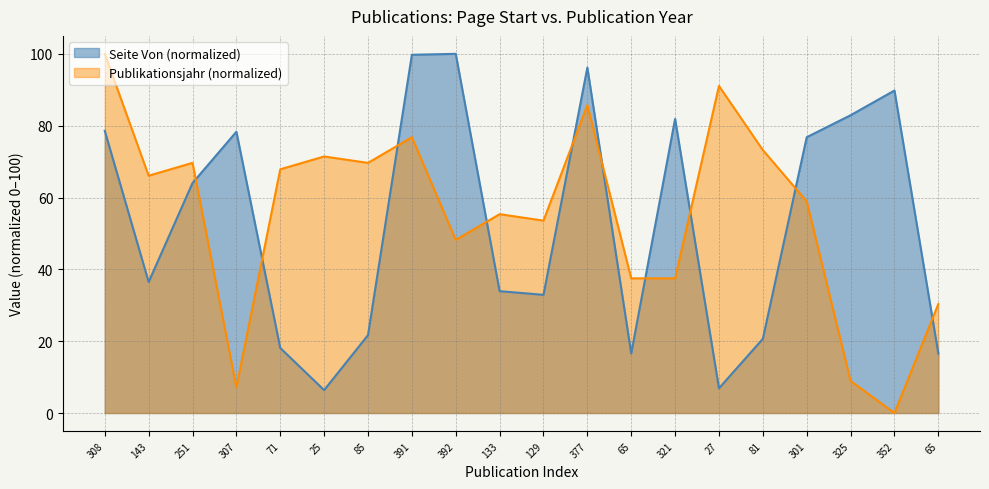

Does the chart have visible grid lines?

Yes